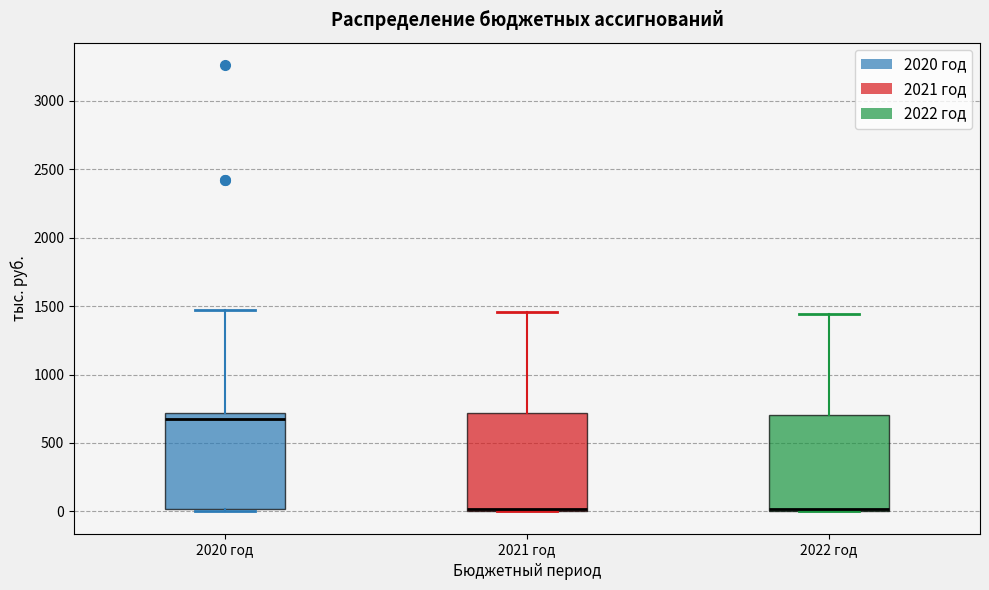

Where does the upper whisker of the box for 2021 год end on the y-axis? The values are not printed on the chart, so give them approximately, as read against the axis.

1450